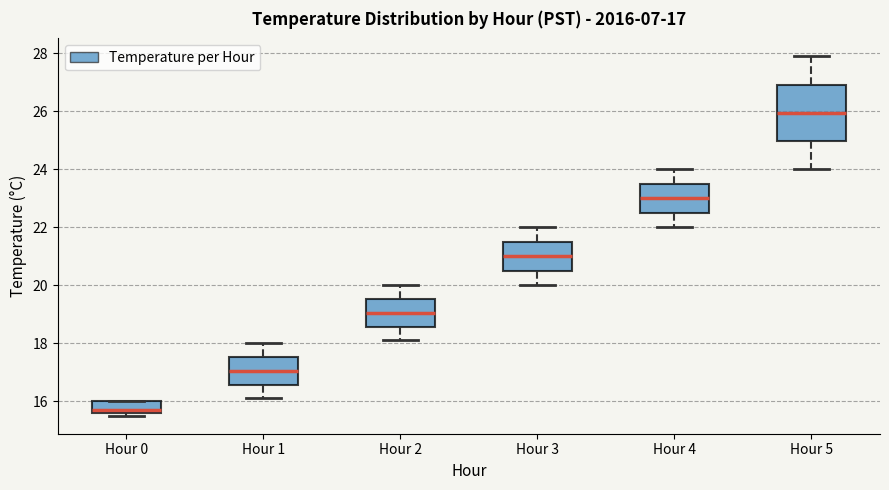

Comparing the boxes themselves (not the whiskers), which one is the tallest?

Hour 5